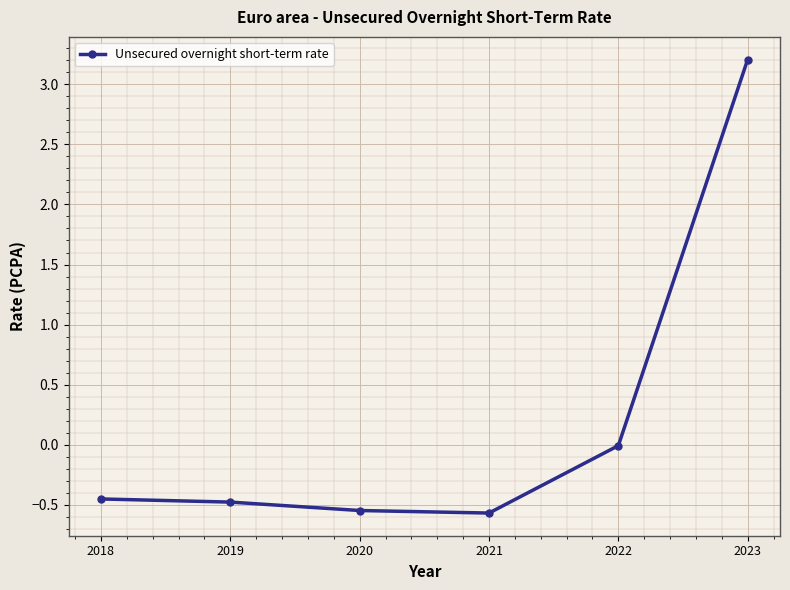

Is it true that the value at 2022 is -0.0?

True